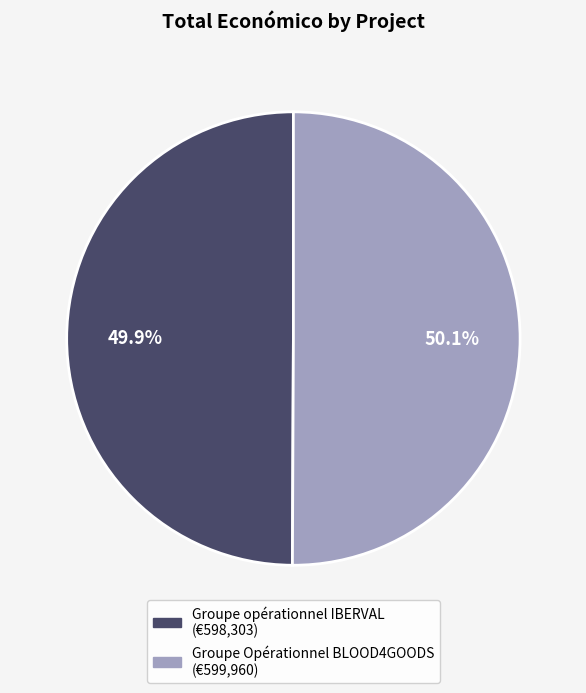

What percentage is the Groupe opérationnel IBERVAL slice, to the nearest percent?

50%